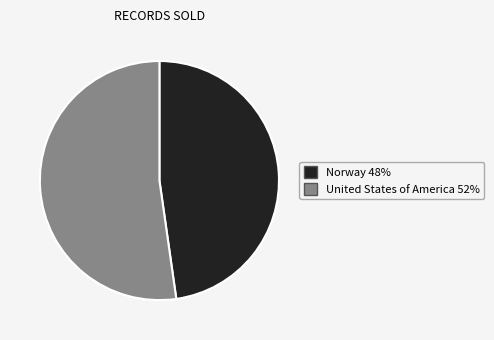

Approximately how many times larger is the value at Norway compared to United States of America?

0.9